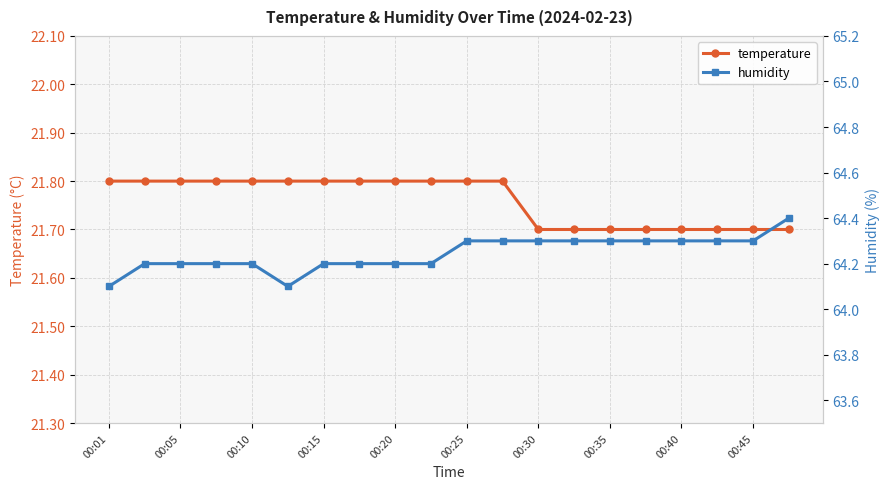

Read the humidity value at 15.

64.3